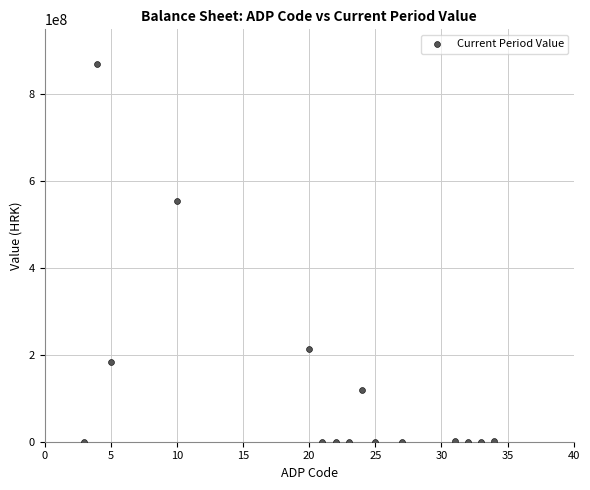

What Y value in the scatter plot is closest to 435451551?

554705926